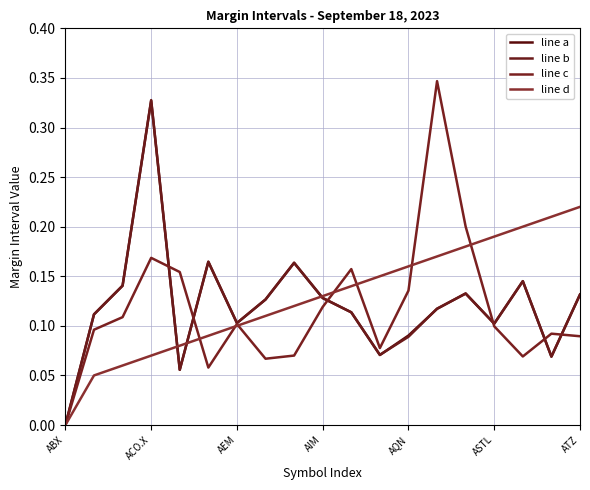

How many lines are shown in the chart?

4